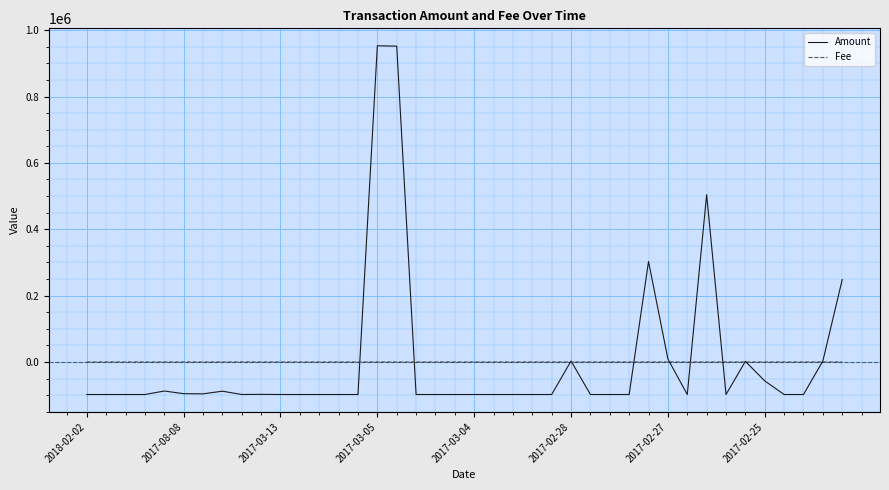

Which series has the largest range (max minus min)?

Amount